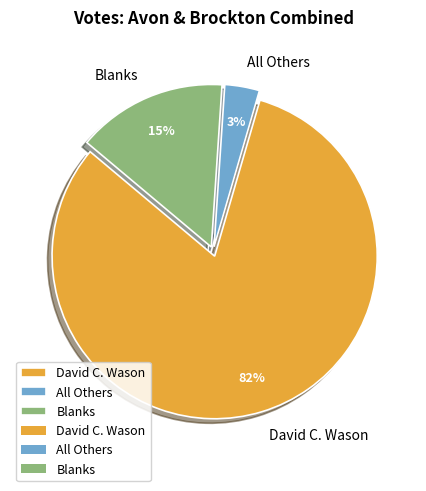

To the nearest percent, what portion does Blanks represent?

15%